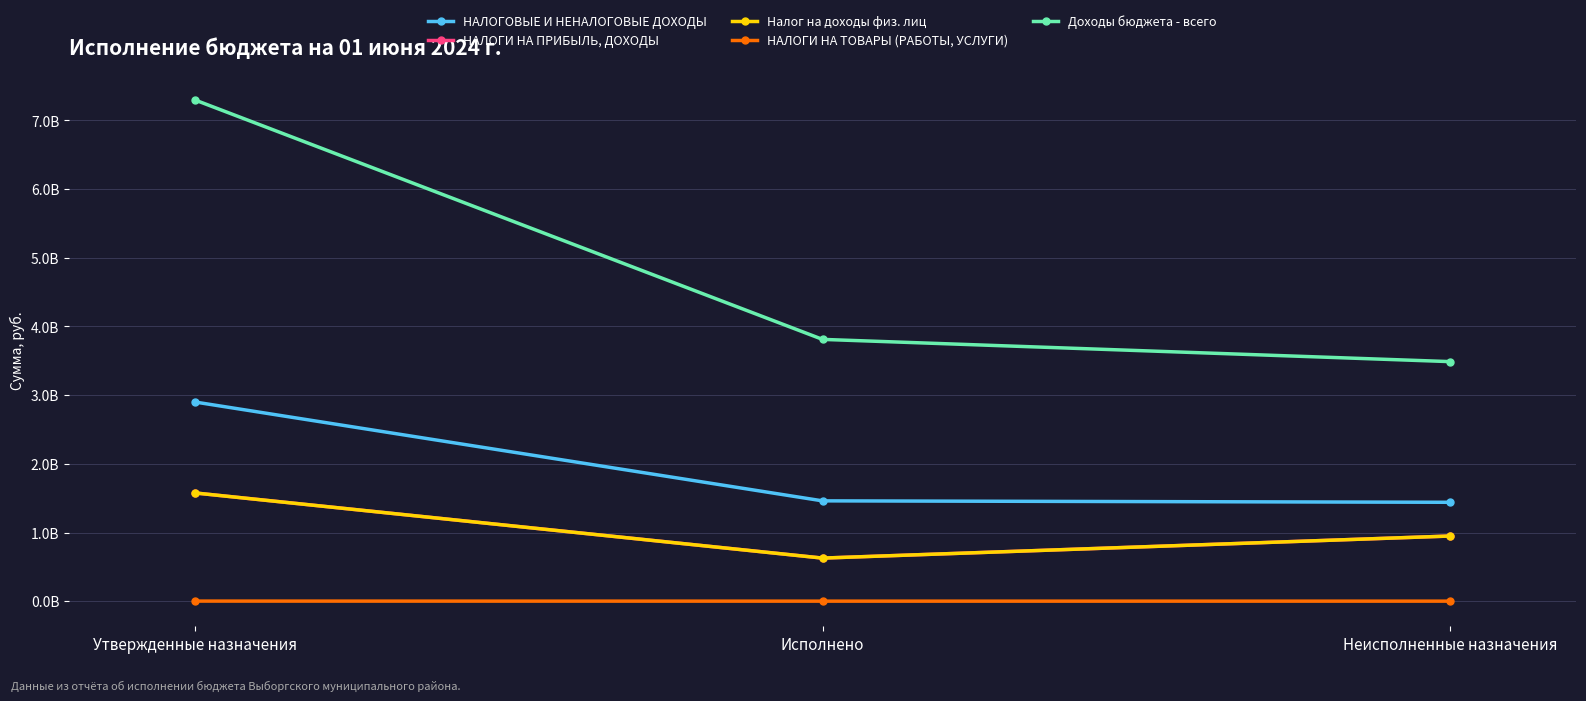

Is it true that НАЛОГИ НА ТОВАРЫ (РАБОТЫ, УСЛУГИ) equals 816987.3 at Неисполненные назначения?

True